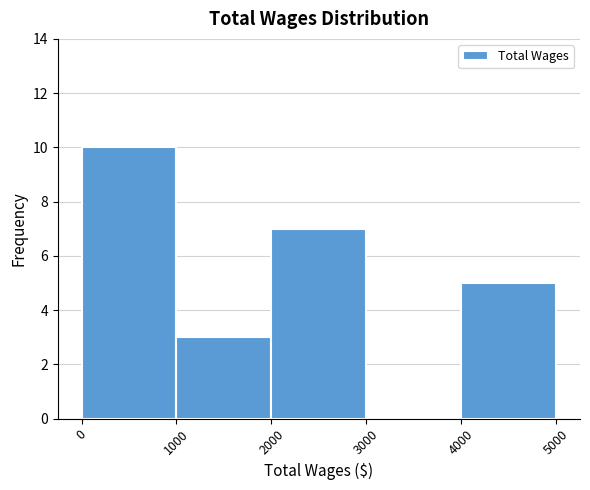

Reading left to right, list every bar in this chart as the range it spans on the x-axis followed by its height. The values are not printed on the chart, so give them approximately, as read against the axis.

0 to 1000: 10
1000 to 2000: 3
2000 to 3000: 7
3000 to 4000: 0
4000 to 5000: 5